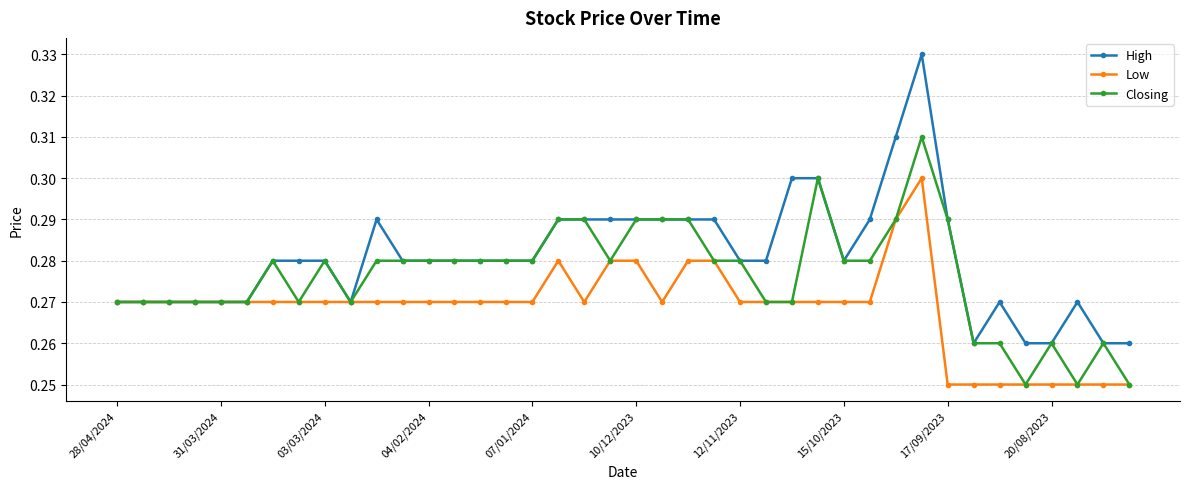

Rank the series by their maximum value, from highest to lowest.

High, Closing, Low